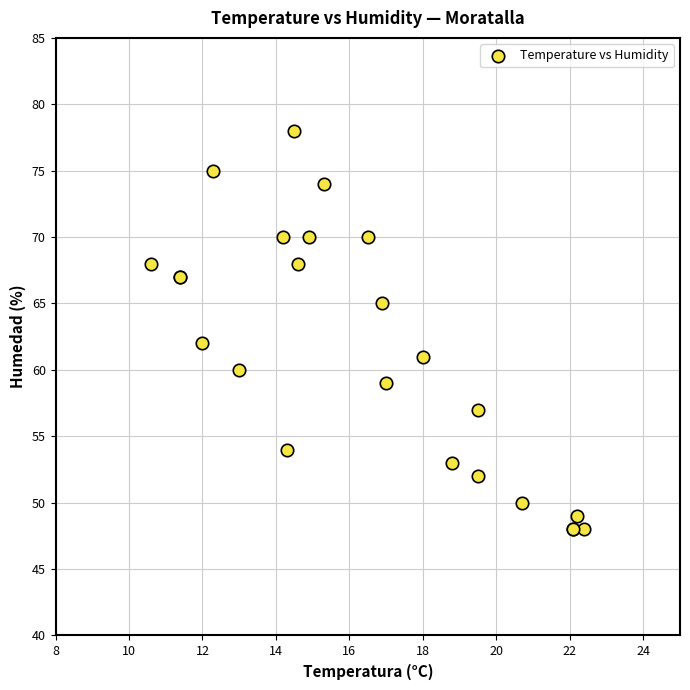

What Y value in the scatter plot is closest to 63?

62